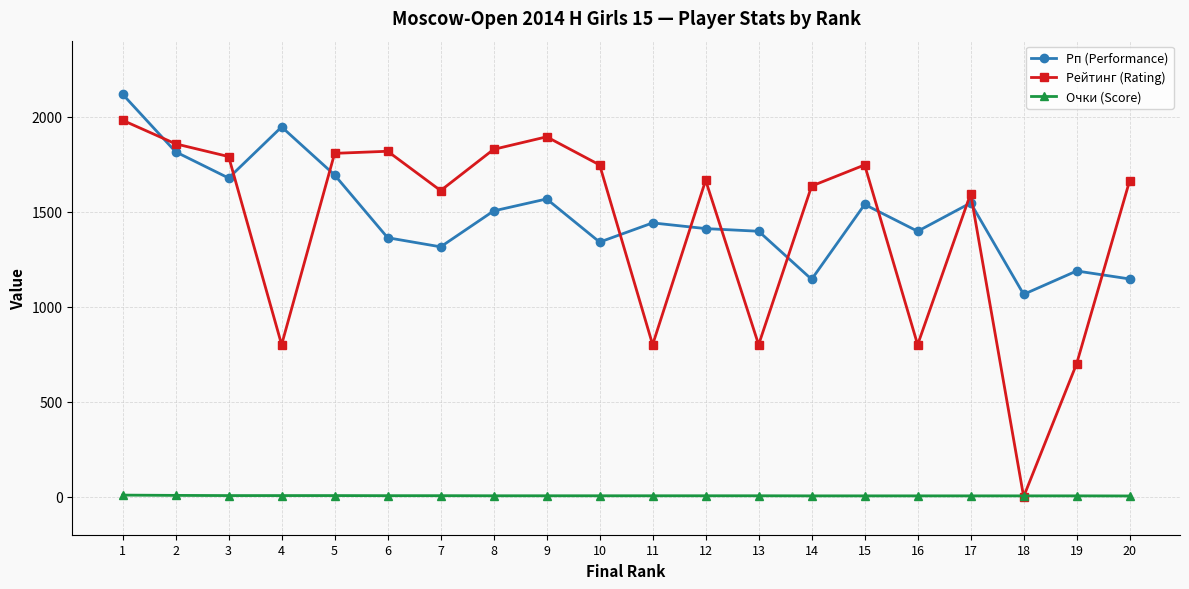

True or false: Очки (Score) has a value of 4.5 at 17.

True